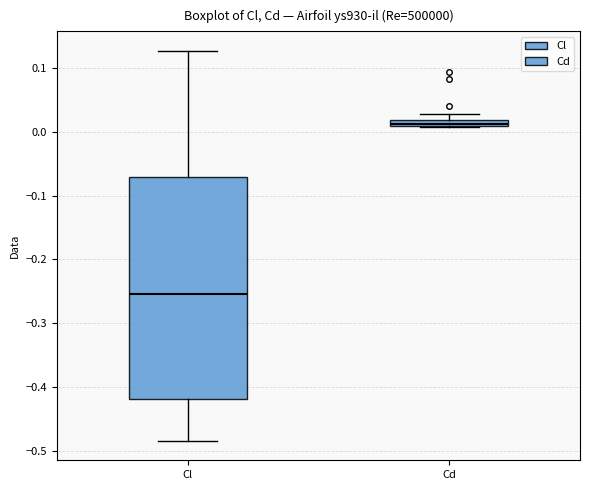

Where is the lower edge of the box for Cd on the y-axis? The values are not printed on the chart, so give them approximately, as read against the axis.

0.01